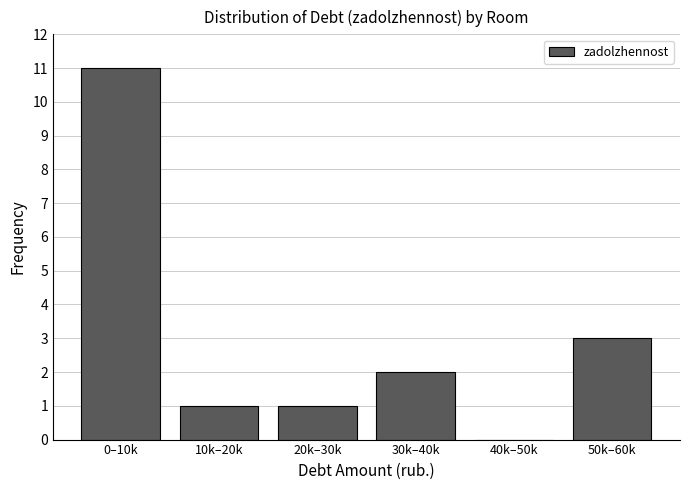

Reading left to right, what are all the values shown in this chart?

0–10k=11	10k–20k=1	20k–30k=1	30k–40k=2	40k–50k=0	50k–60k=3